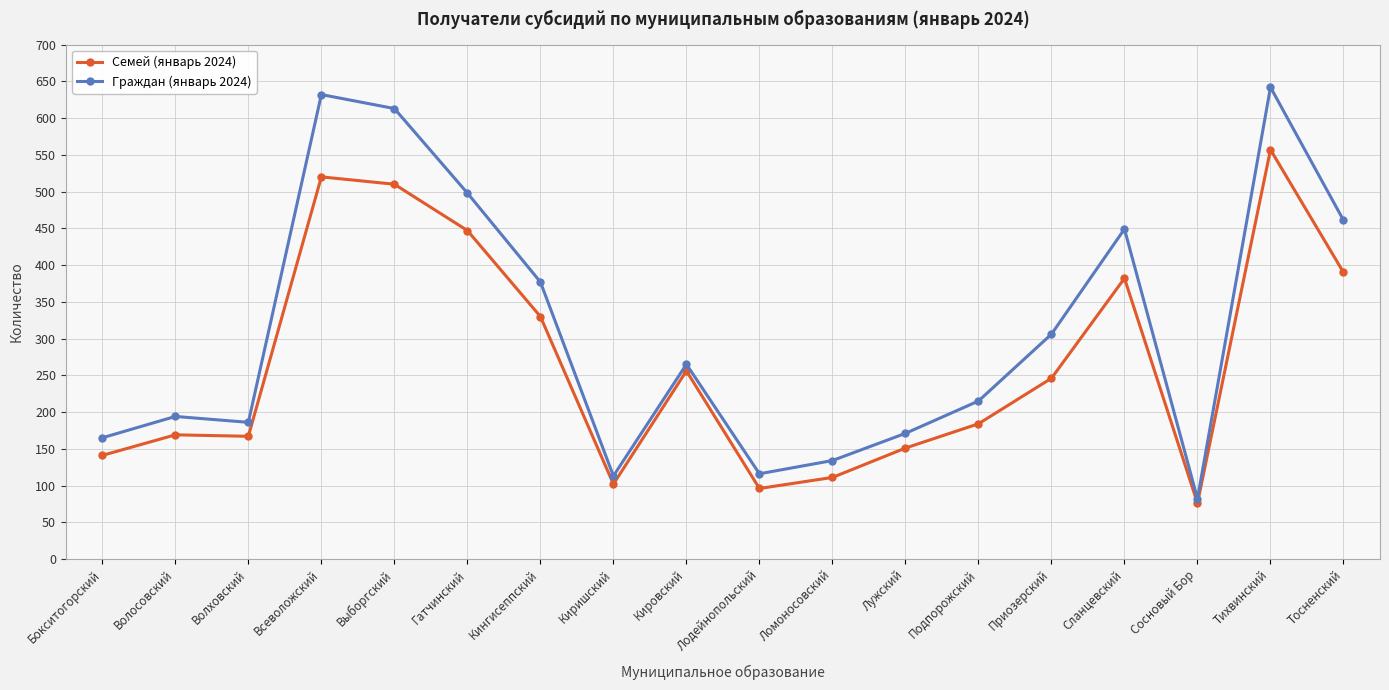

At which category is the sum across all series the highest?

Тихвинский